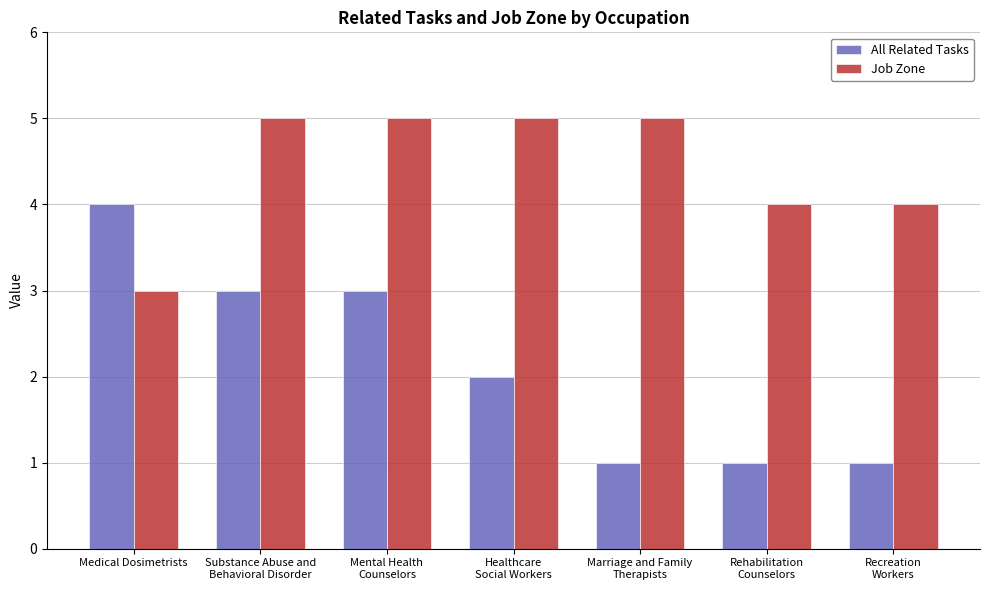

What is the total value across all series at Medical Dosimetrists?

7